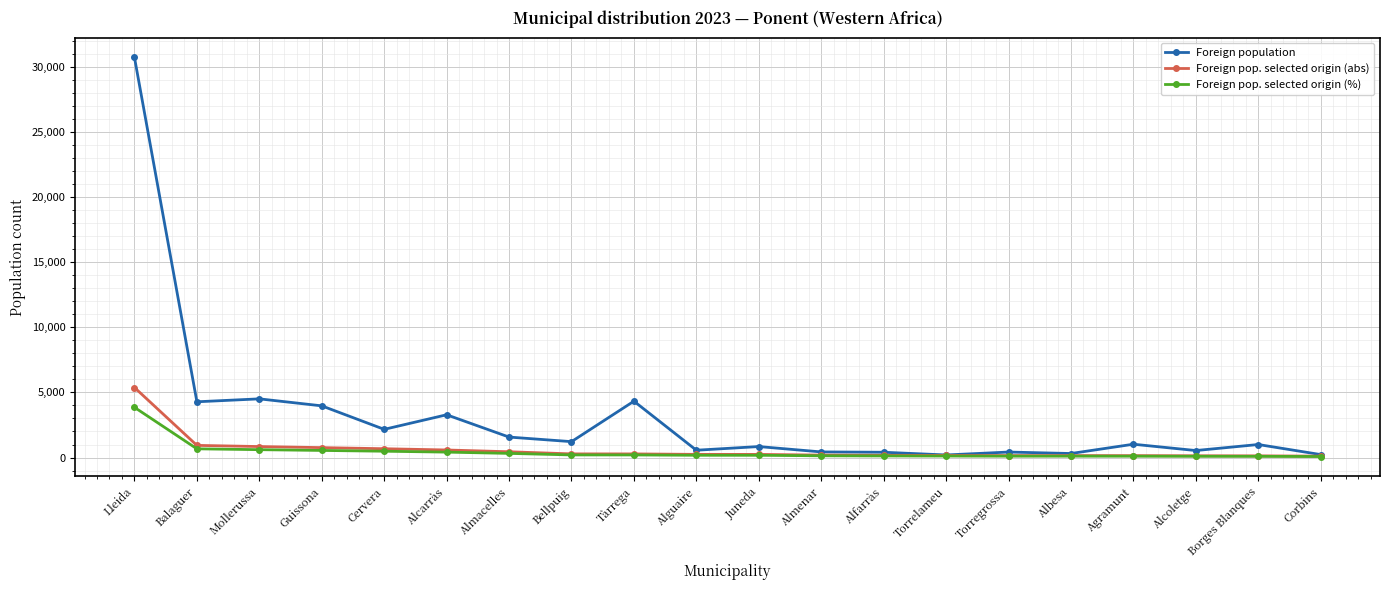

List the series in order of their peak value, highest first.

Foreign population, Foreign pop. selected origin (abs), Foreign pop. selected origin (%)